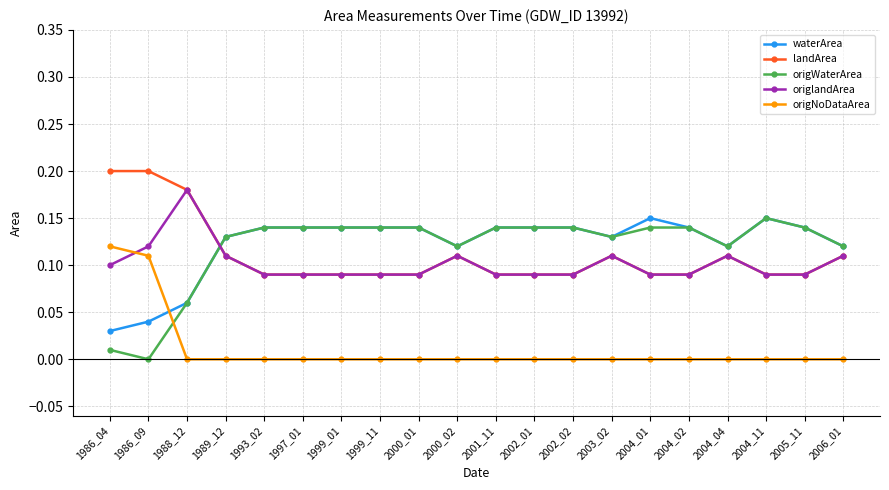

Count the origlandArea values in the range 0 to 1.

20